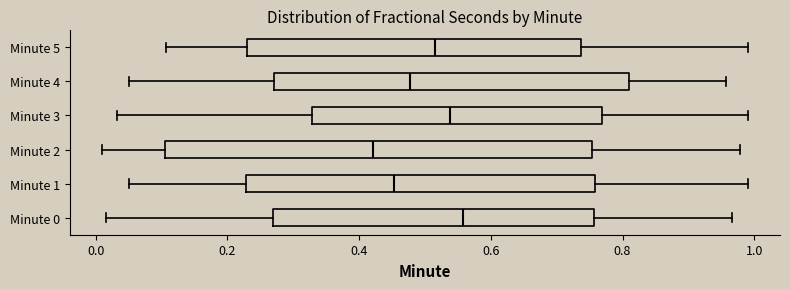

Which box has the furthest to the left median line?

Minute 2